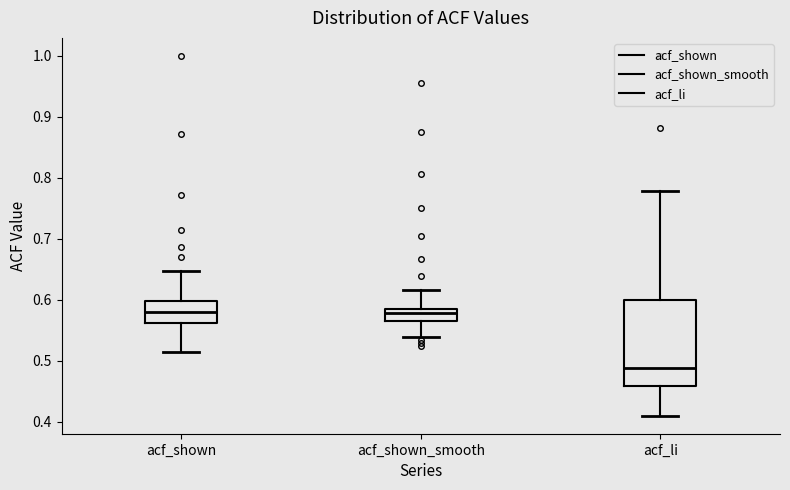

Comparing the boxes themselves (not the whiskers), which one is the tallest?

acf_li